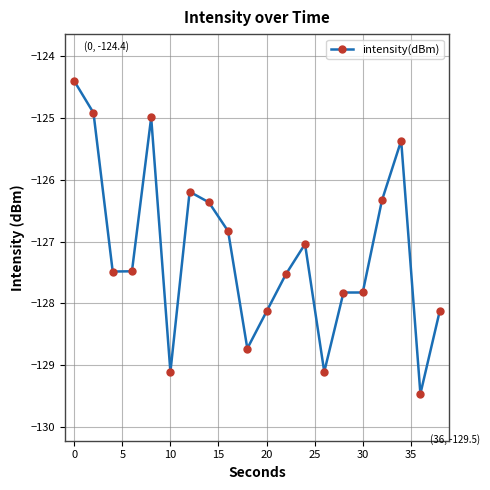

What is the value of the 3rd point from the left?

-127.5